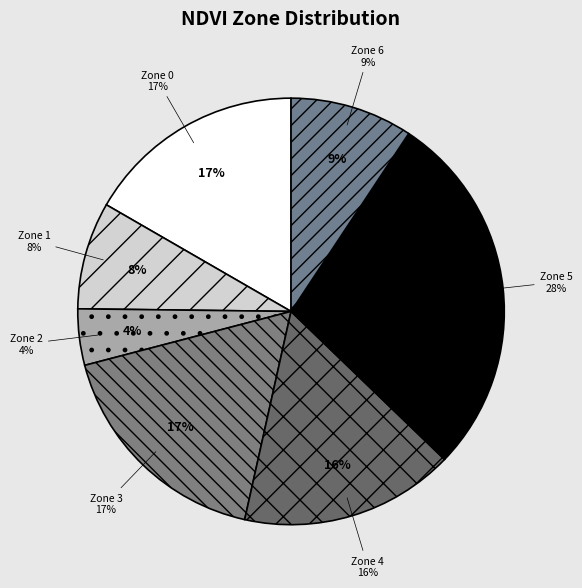

How many segments does this pie chart have?

7